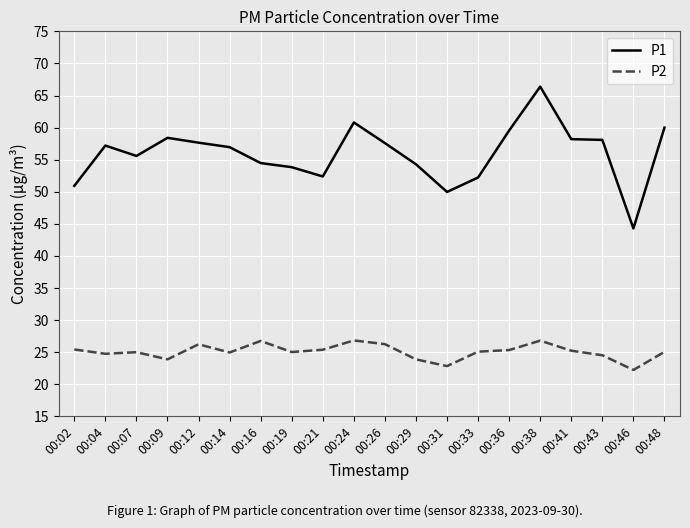

How many interior local valleys does the P2 series have?

6